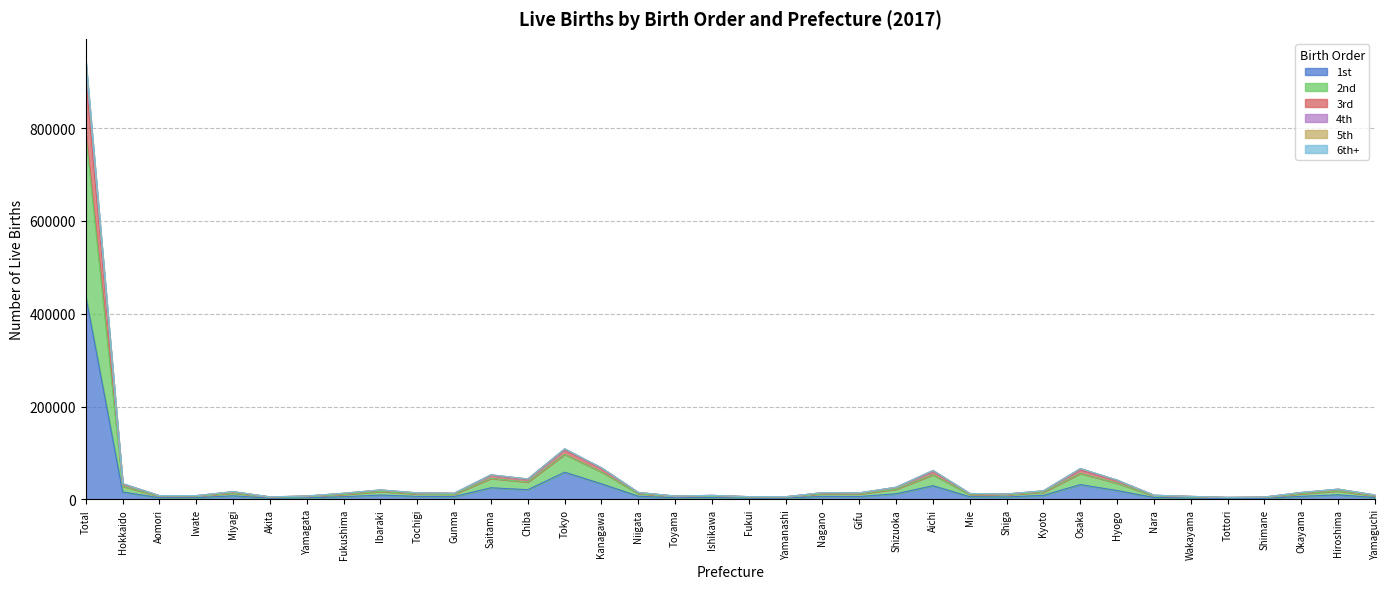

At which label does 1st reach its peak?

Total